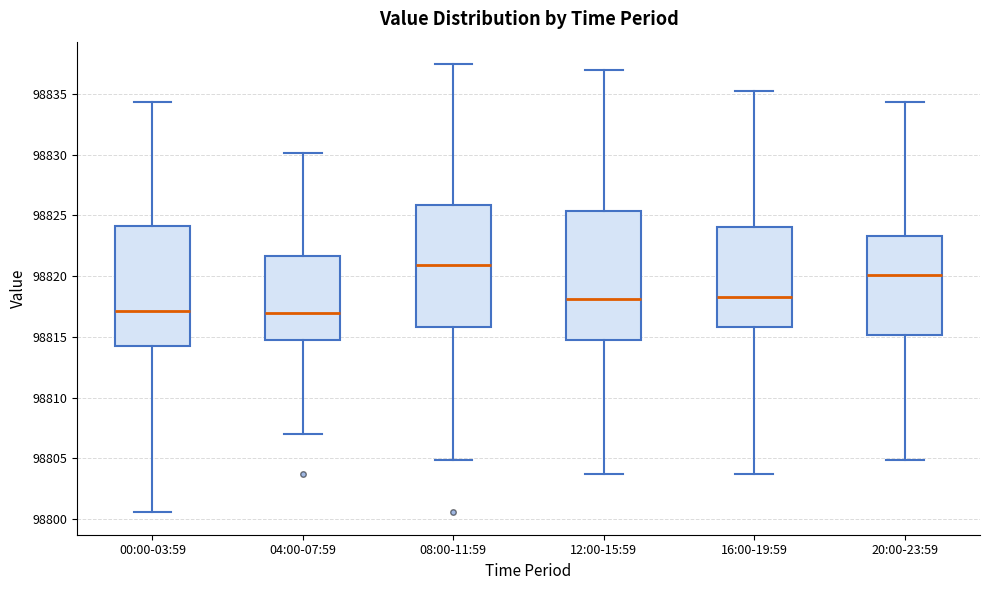

Reading left to right, transcribe this box plot: for each box, give where its median line is, the range the box spans, and where its two whiskers end, as read against the y-axis. The values are not printed on the chart, so give them approximately, as read against the axis.

00:00-03:59: median 98817.0, box 98814.0 to 98824.0, whiskers 98800.5 to 98834.5
04:00-07:59: median 98817.0, box 98815.0 to 98821.5, whiskers 98807.0 to 98830.0
08:00-11:59: median 98821.0, box 98816.0 to 98826.0, whiskers 98805.0 to 98837.5
12:00-15:59: median 98818.0, box 98815.0 to 98825.5, whiskers 98804.0 to 98837.0
16:00-19:59: median 98818.5, box 98816.0 to 98824.0, whiskers 98804.0 to 98835.0
20:00-23:59: median 98820.0, box 98815.0 to 98823.5, whiskers 98805.0 to 98834.5